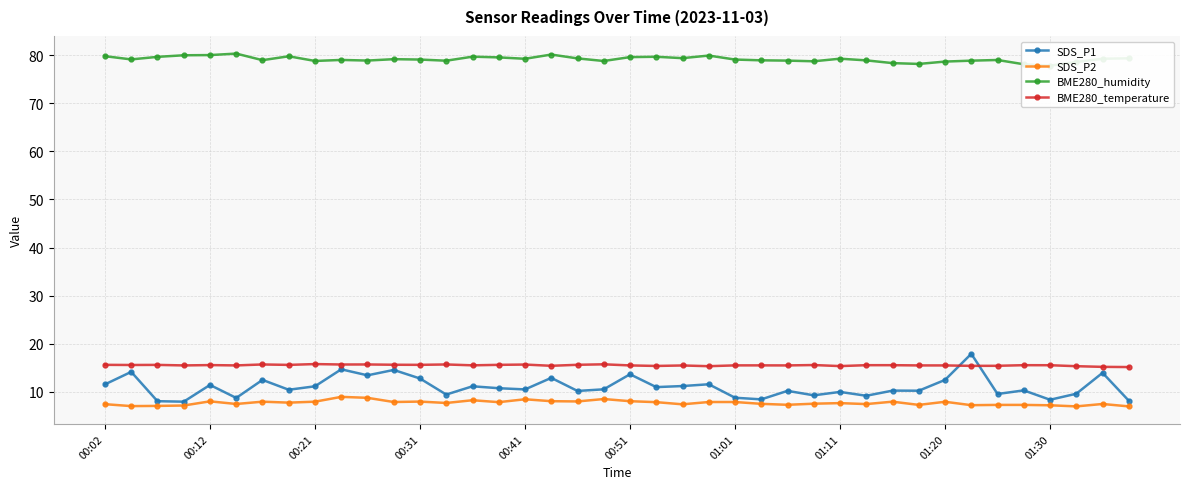

True or false: SDS_P1 has more than 1 points higher than both neighbors.

True